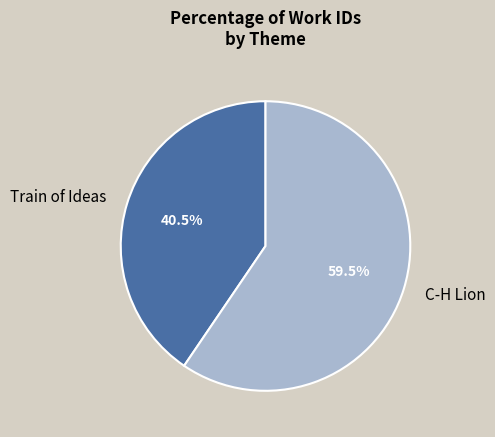

What percentage do C-H Lion and Train of Ideas together represent?

100.0%